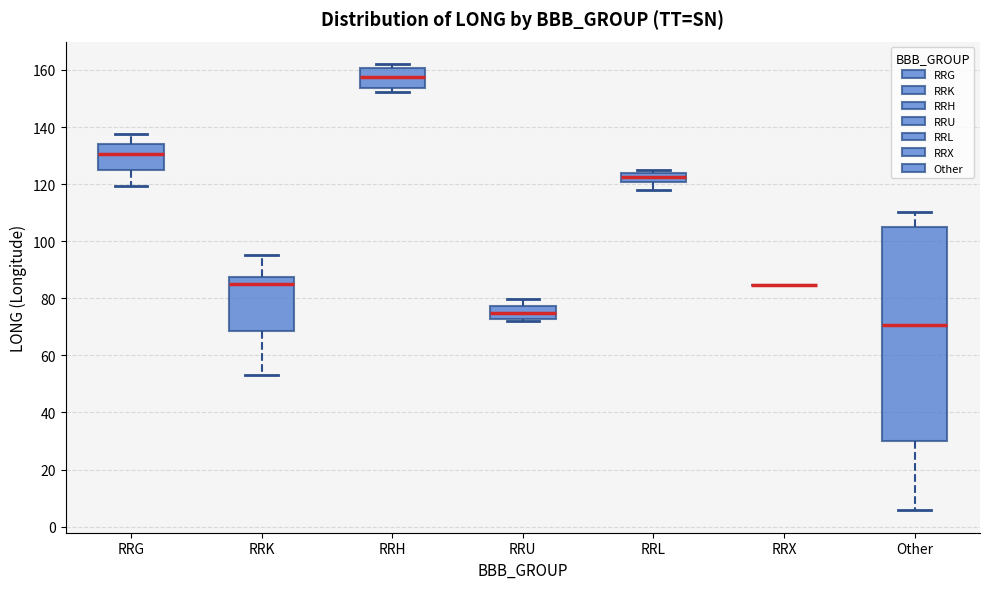

Reading left to right, read every box against the y-axis: the position of its median line, the range the box covers, and the ends of its whiskers. The values are not printed on the chart, so give them approximately, as read against the axis.

RRG: median 130, box 126 to 134, whiskers 120 to 138
RRK: median 84, box 68 to 88, whiskers 54 to 96
RRH: median 158, box 154 to 160, whiskers 152 to 162
RRU: median 74, box 72 to 78, whiskers 72 (just below the box's lower edge) to 80
RRL: median 122, box 120 to 124, whiskers 118 to 124 (just above the box's upper edge)
RRX: box collapsed to a line at 84, whiskers 84 to 84
Other: median 70, box 30 to 106, whiskers 6 to 110